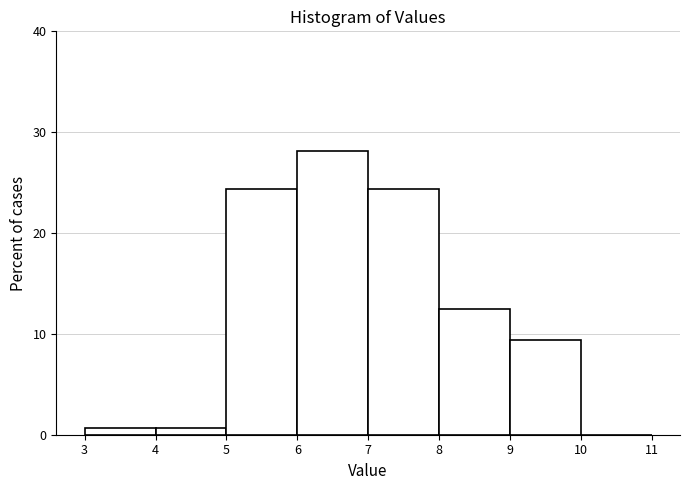

Reading left to right, list every bar in this chart as the range it spans on the x-axis followed by its height. The values are not printed on the chart, so give them approximately, as read against the axis.

3 to 4: under 1
4 to 5: under 1
5 to 6: 24
6 to 7: 28
7 to 8: 24
8 to 9: 13
9 to 10: 9
10 to 11: 0